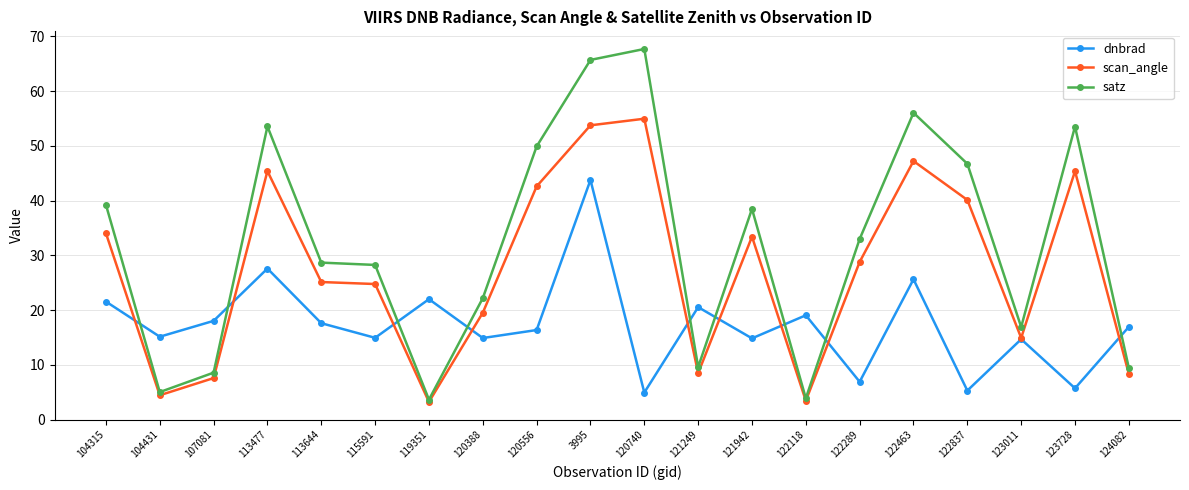

List the series in order of their peak value, lowest first.

dnbrad, scan_angle, satz